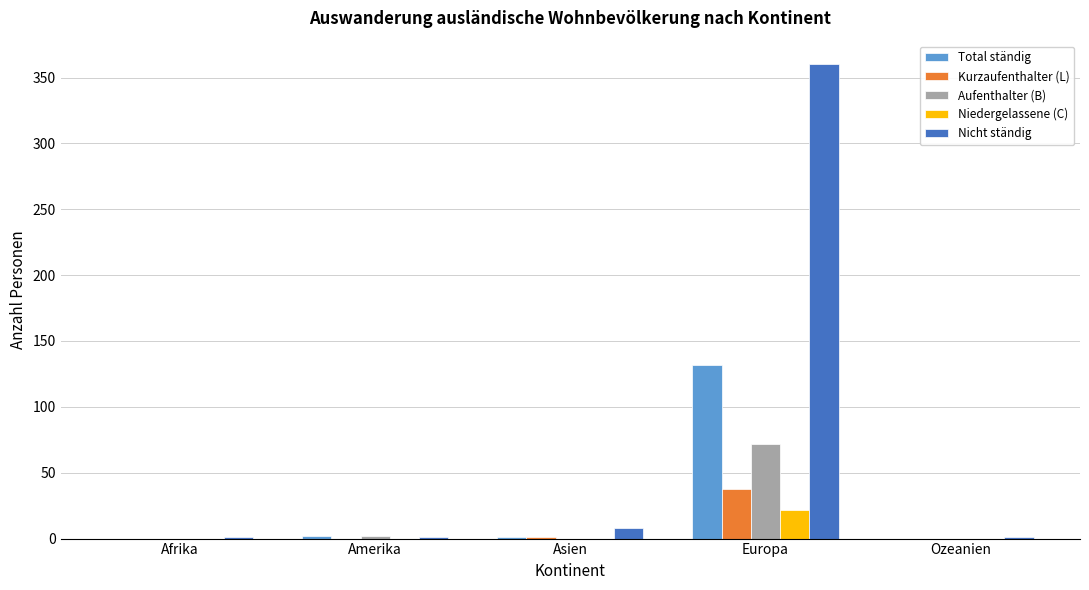

What is the greatest value displayed?

360